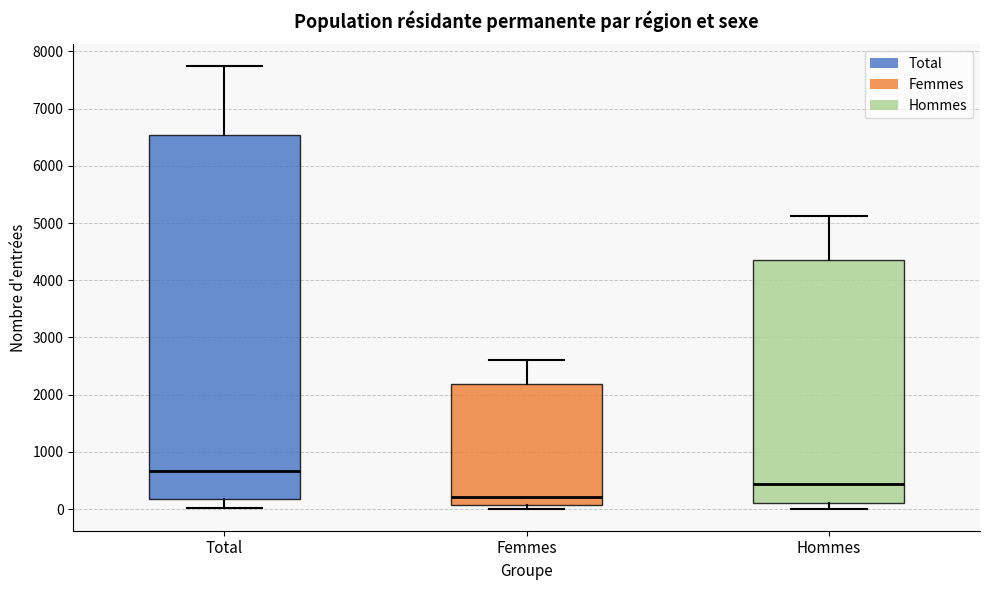

Reading left to right, read every box against the y-axis: the position of its median line, the range the box covers, and the ends of its whiskers. The values are not printed on the chart, so give them approximately, as read against the axis.

Total: median 700, box 200 to 6500, whiskers 0 to 7700
Femmes: median 200, box 100 to 2200, whiskers 0 to 2600
Hommes: median 400, box 100 to 4400, whiskers 0 to 5100